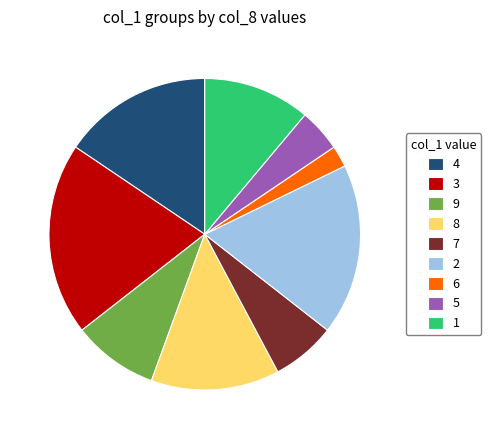

Is the sum of 6 and 5 greater than half?

No